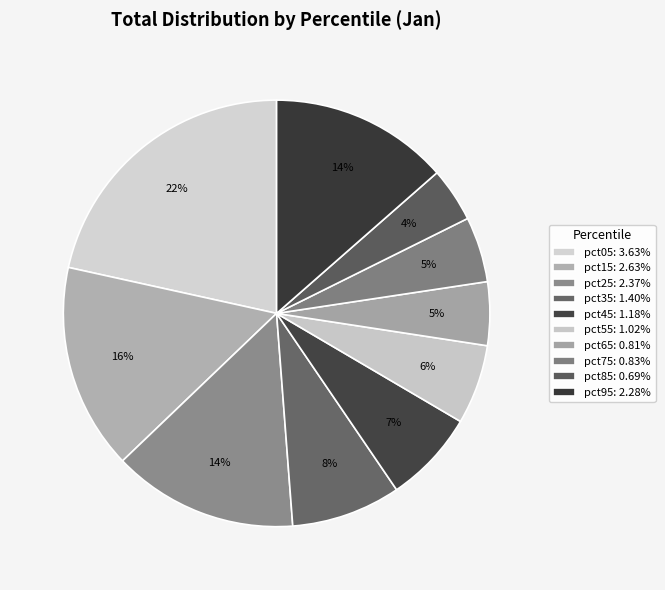

Count the number of slices in the pie.

10